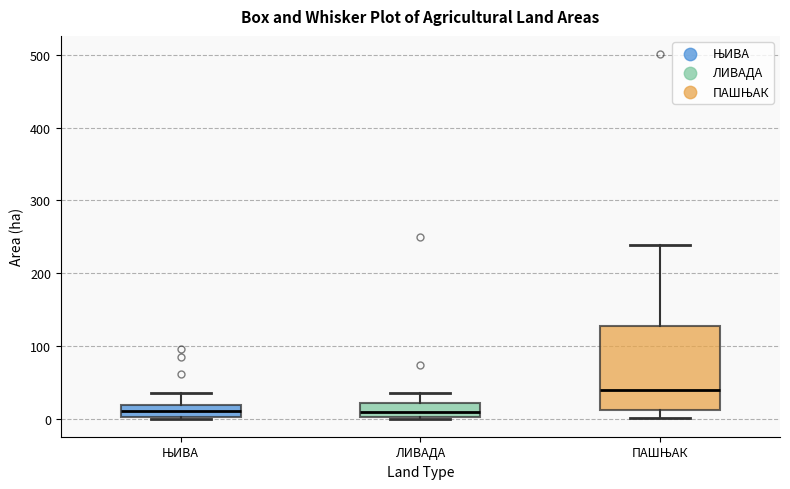

Where does the upper whisker of the box for ЊИВА end on the y-axis? The values are not printed on the chart, so give them approximately, as read against the axis.

30